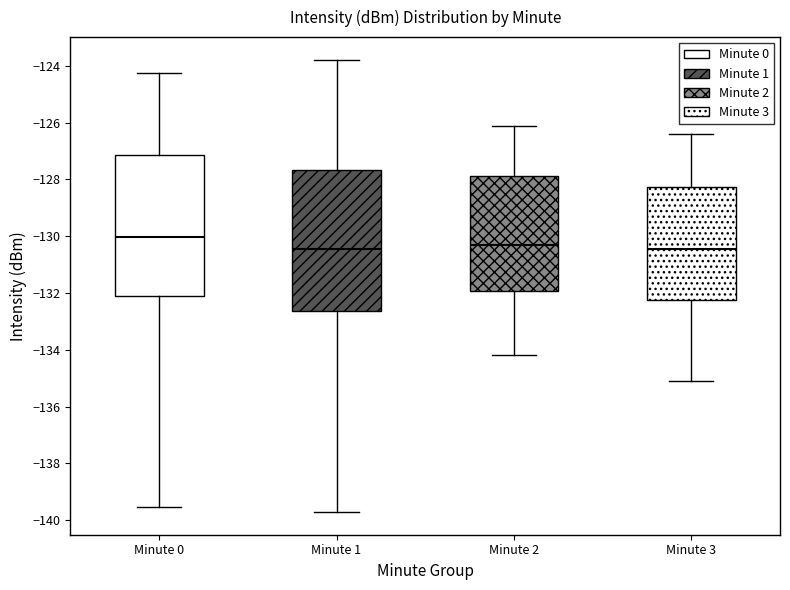

Which box has the highest median line?

Minute 0